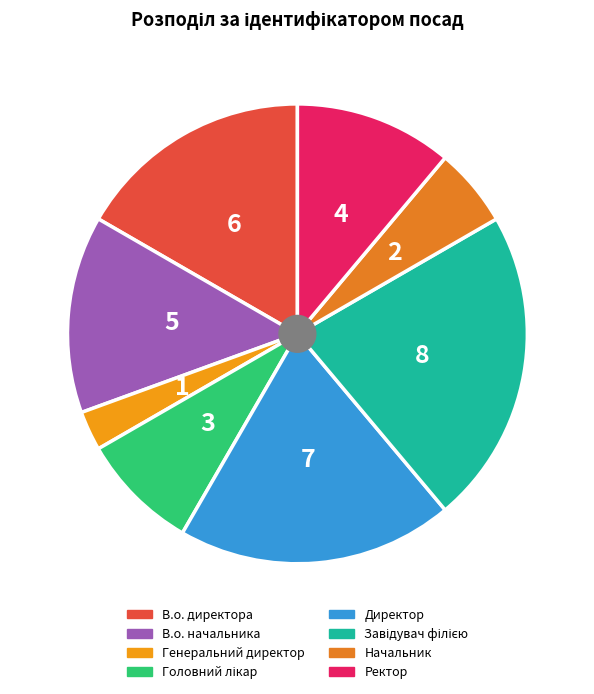

How many segments does this pie chart have?

8